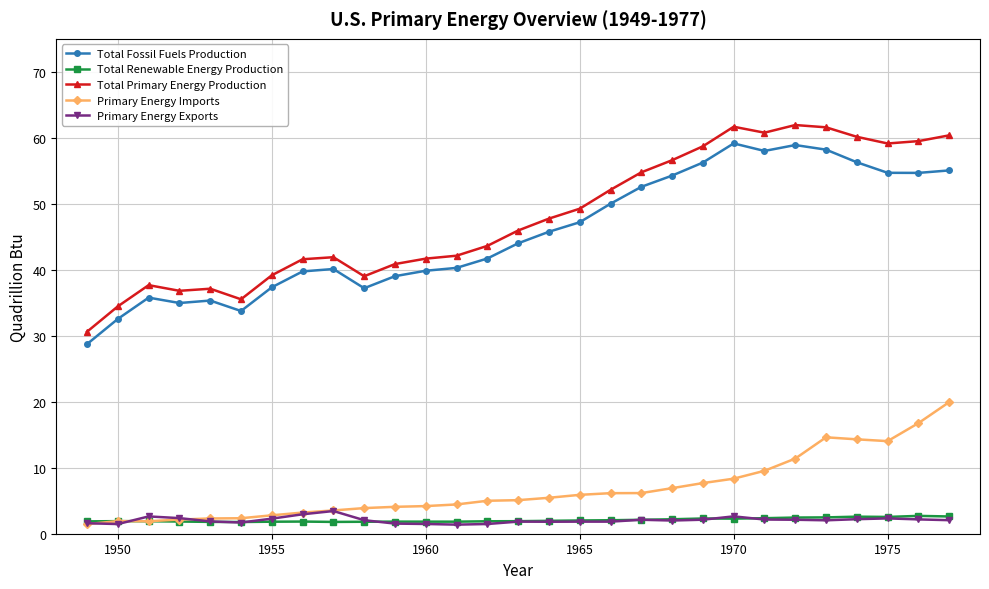

What is the value of the Total Fossil Fuels Production point at the 20th from the left?

54.3